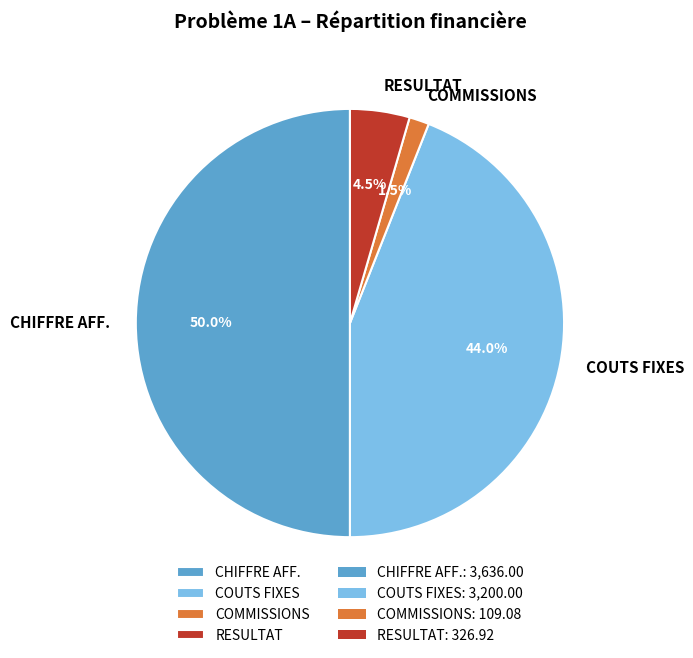

Does COMMISSIONS account for over 50% of the chart?

No